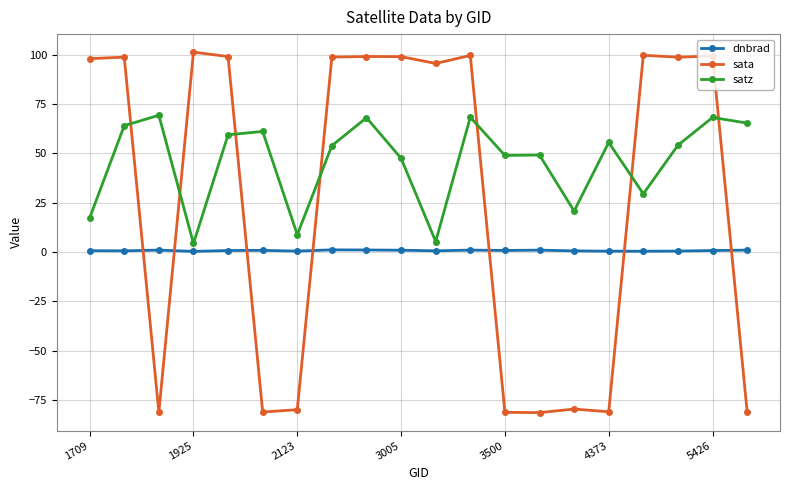

In satz, how many points are higher than both neighbors (excluding endpoints)?

7